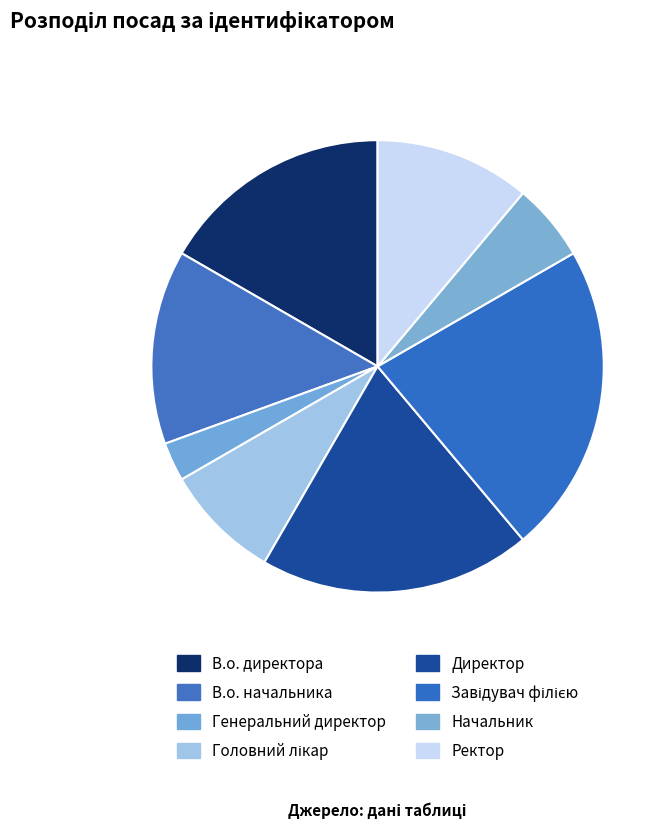

Rank the categories by value from lowest to highest.

Генеральний директор, Начальник, Головний лікар, Ректор, В.о. начальника, В.о. директора, Директор, Завідувач філією